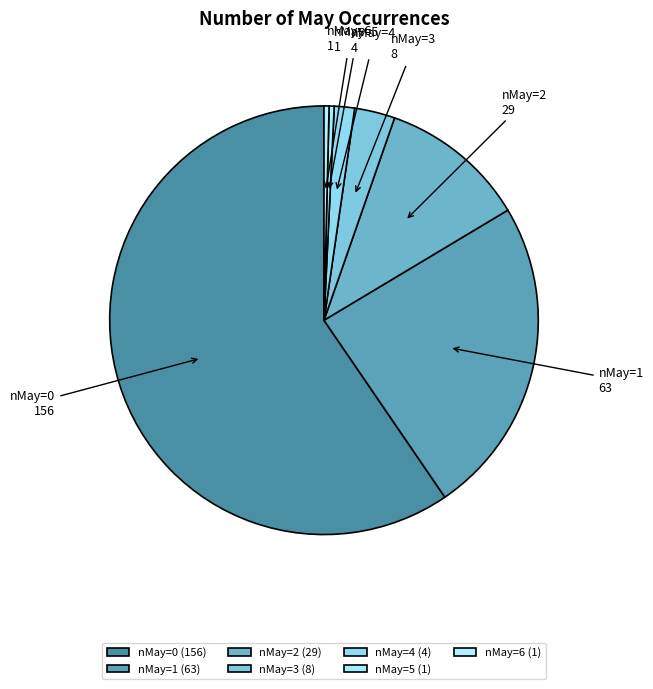

What is the ratio of the value at nMay=1 to the value at nMay=0?

0.4